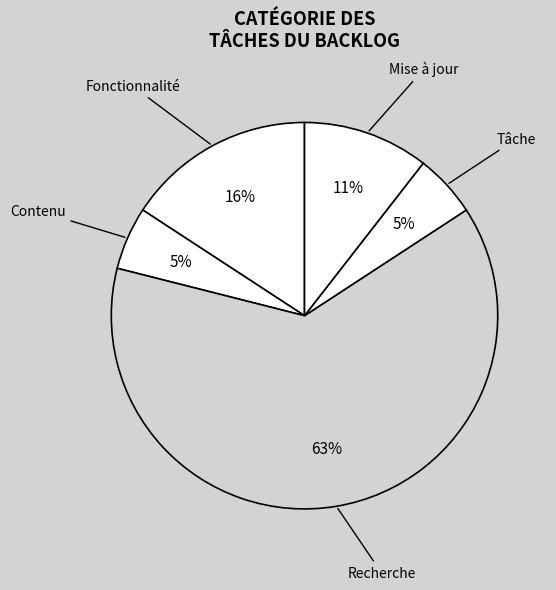

Combined, do Recherche and Tâche account for over 50%?

Yes